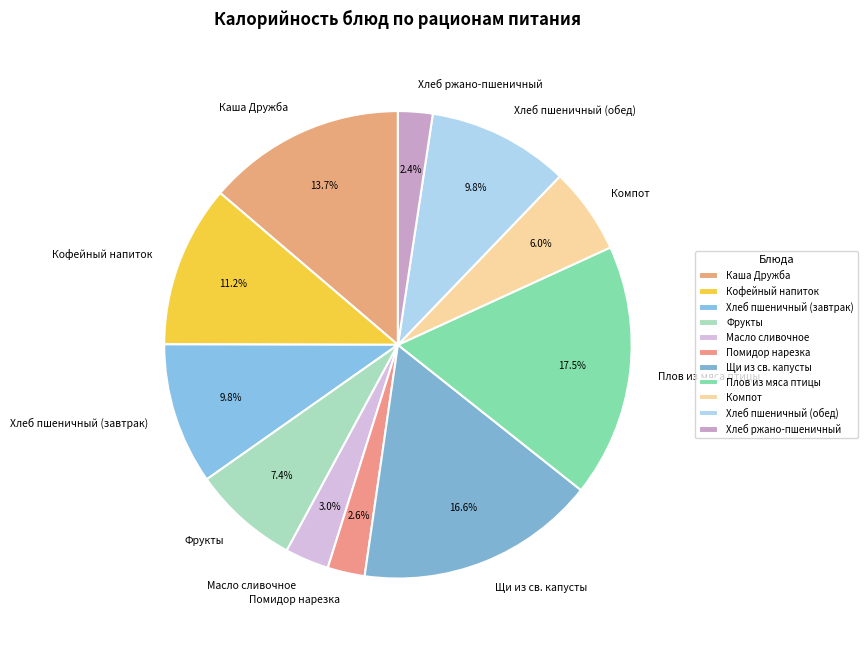

Is it true that Каша Дружба is 9% of the pie?

False